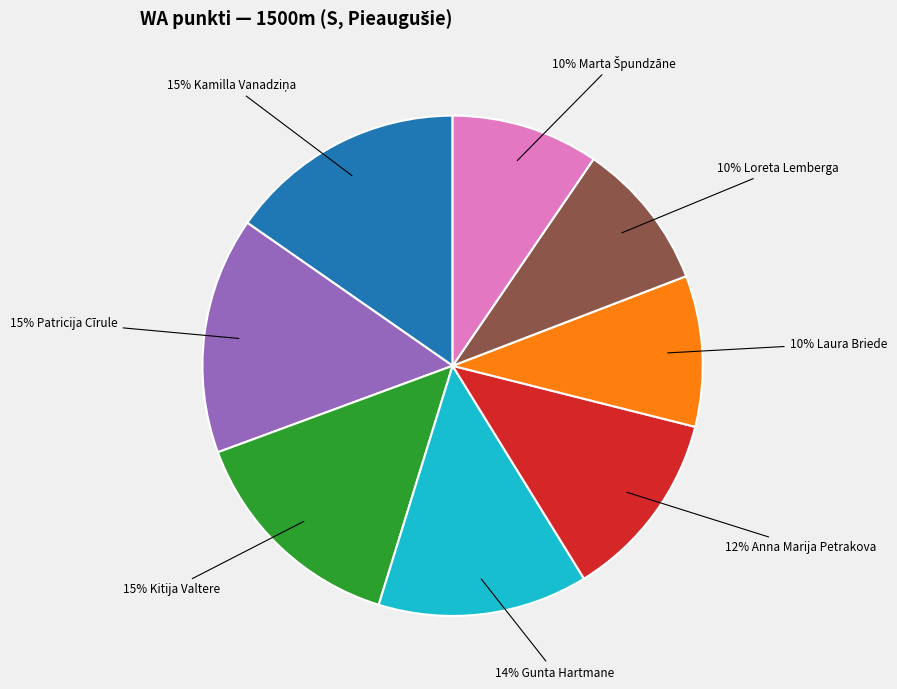

Is there any slice that represents more than half of the pie?

No